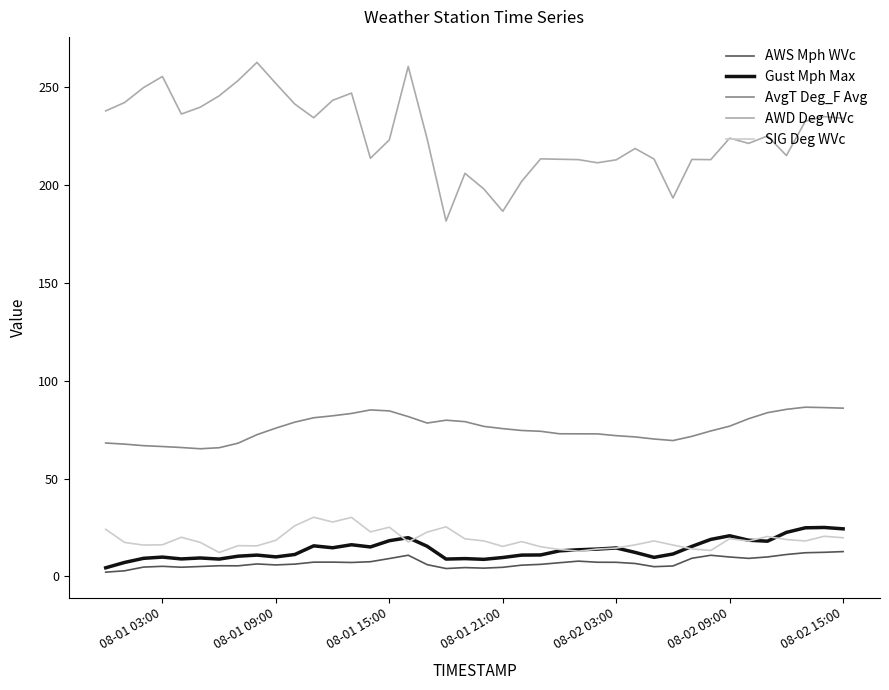

True or false: Gust Mph Max and AWD Deg WVc intersect in this chart.

False